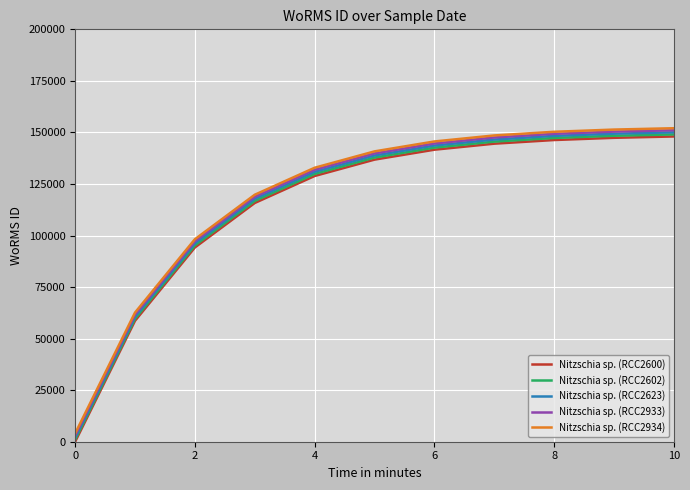

What is the maximum value for Nitzschia sp. (RCC2933)?

151040.7